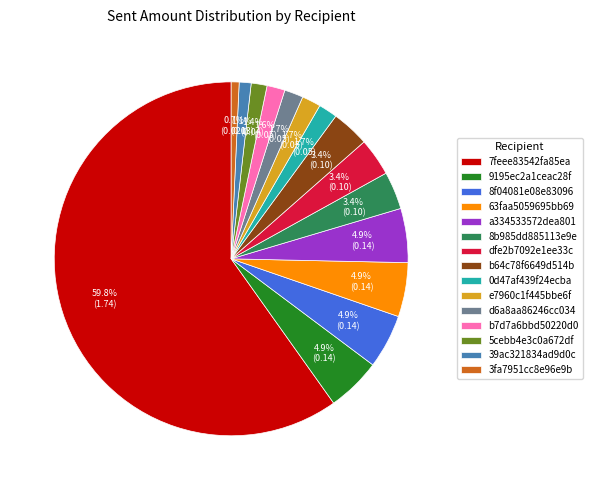

To the nearest percent, what is the combined percentage of 8b985dd885113e9e and b7d7a6bbd50220d0?

5%